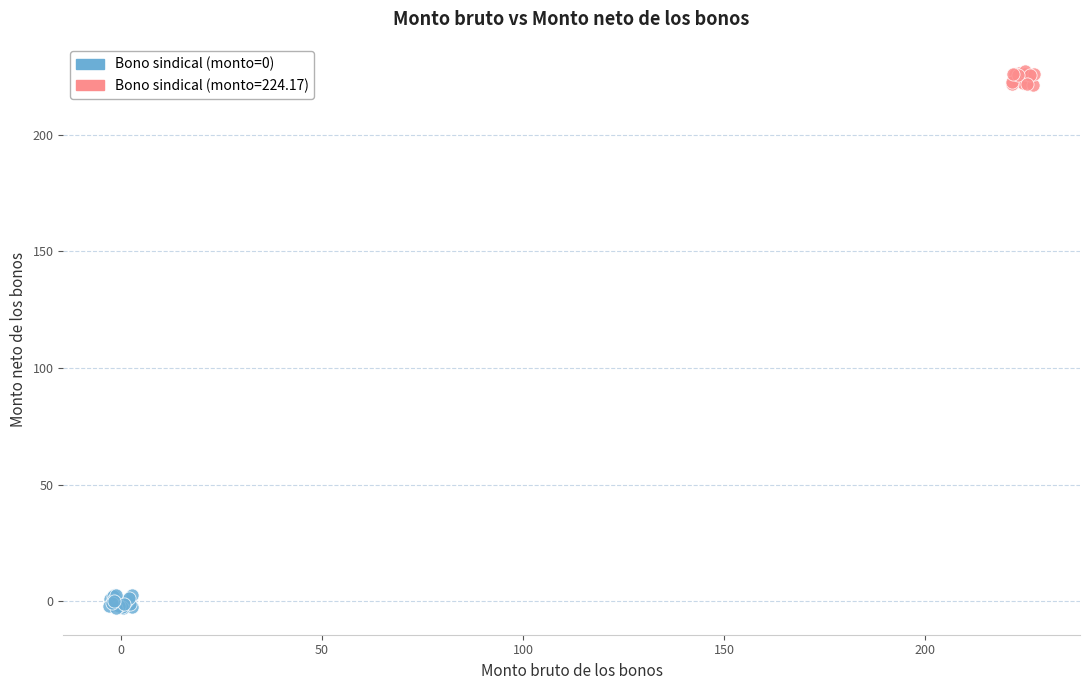

Which series reaches the maximum Y coordinate?

Bono sindical (monto=224.17)